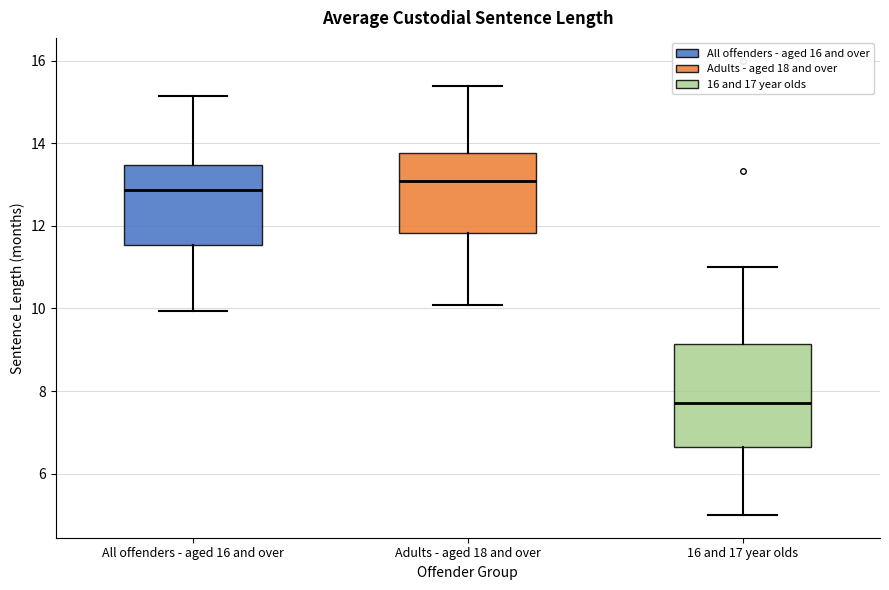

Reading left to right, read every box against the y-axis: the position of its median line, the range the box covers, and the ends of its whiskers. The values are not printed on the chart, so give them approximately, as read against the axis.

All offenders - aged 16 and over: median 12.8, box 11.6 to 13.4, whiskers 10.0 to 15.2
Adults - aged 18 and over: median 13.0, box 11.8 to 13.8, whiskers 10.0 to 15.4
16 and 17 year olds: median 7.8, box 6.6 to 9.2, whiskers 5.0 to 11.0